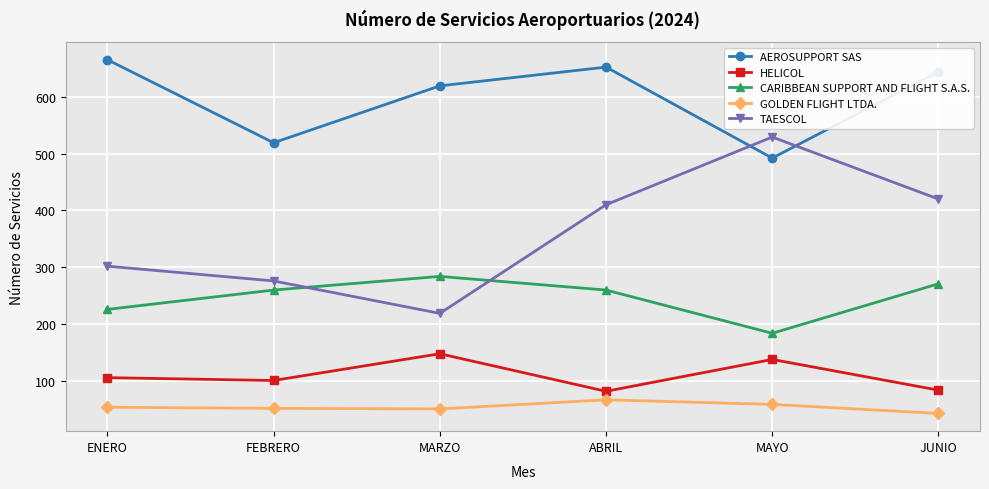

How many lines are shown in the chart?

5